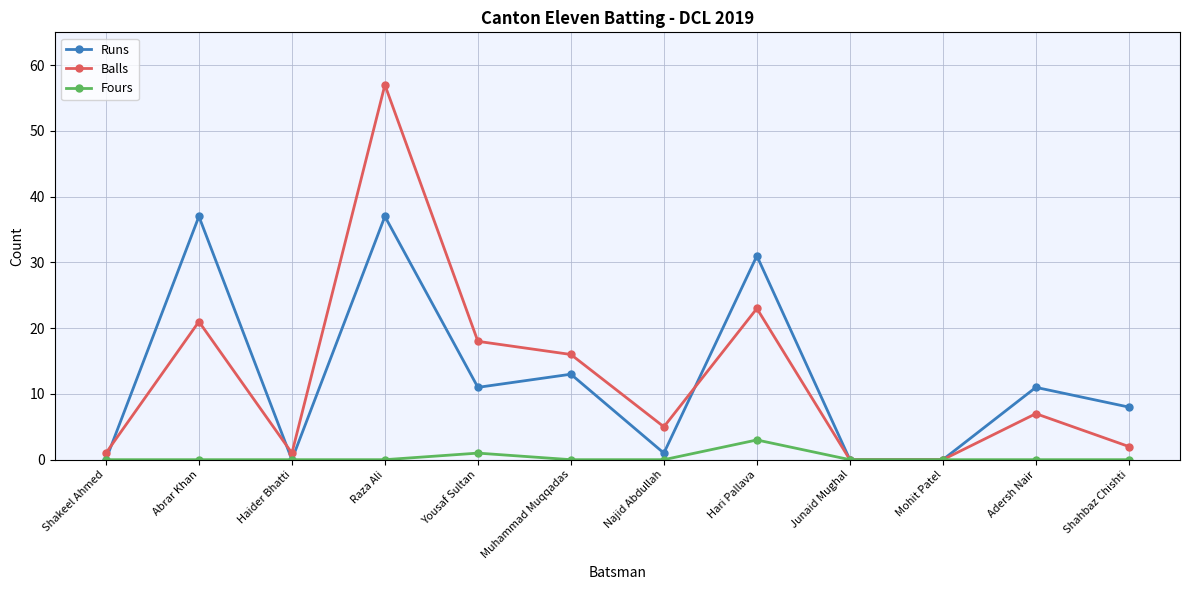

Reading right to left, extract all data points from this chart.

Runs: Shahbaz Chishti=8	Adersh Nair=11	Mohit Patel=0	Junaid Mughal=0	Hari Pallava=31	Najid Abdullah=1	Muhammad Muqqadas=13	Yousaf Sultan=11	Raza Ali=37	Haider Bhatti=0	Abrar Khan=37	Shakeel Ahmed=0
Balls: Shahbaz Chishti=2	Adersh Nair=7	Mohit Patel=0	Junaid Mughal=0	Hari Pallava=23	Najid Abdullah=5	Muhammad Muqqadas=16	Yousaf Sultan=18	Raza Ali=57	Haider Bhatti=1	Abrar Khan=21	Shakeel Ahmed=1
Fours: Shahbaz Chishti=0	Adersh Nair=0	Mohit Patel=0	Junaid Mughal=0	Hari Pallava=3	Najid Abdullah=0	Muhammad Muqqadas=0	Yousaf Sultan=1	Raza Ali=0	Haider Bhatti=0	Abrar Khan=0	Shakeel Ahmed=0